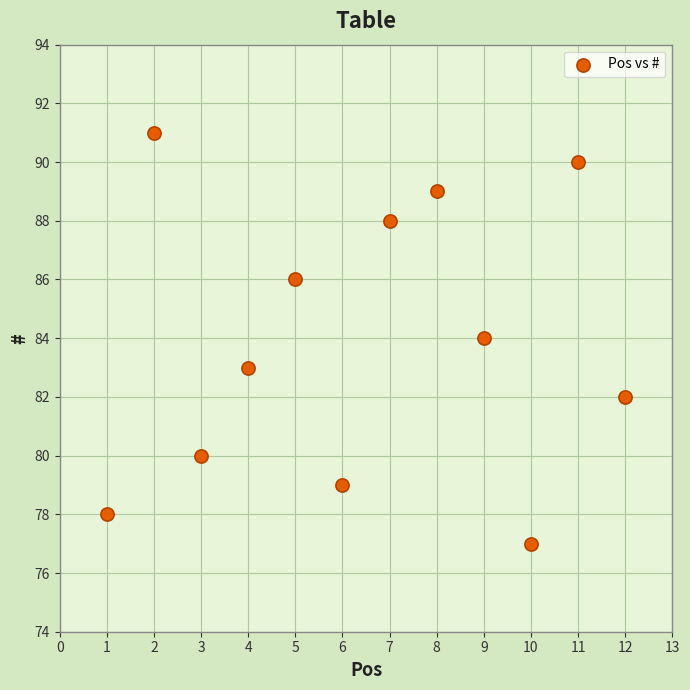

What is the average Y value?

84